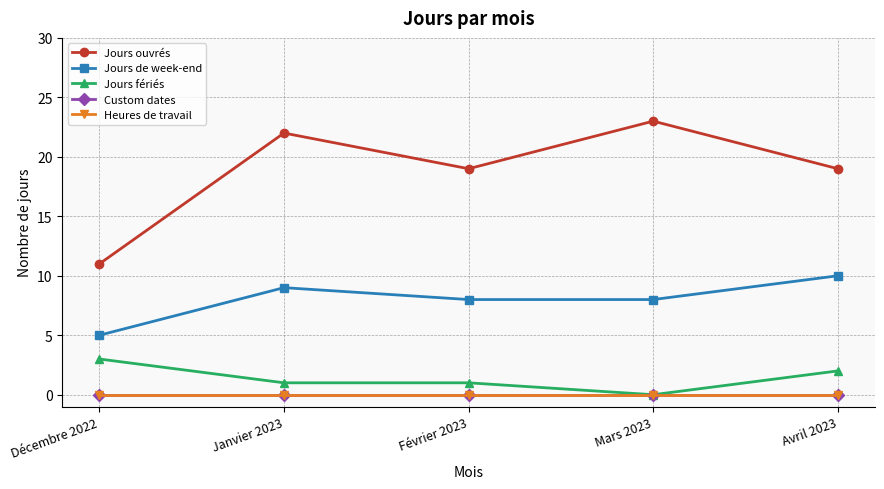

Read the Jours fériés value at Avril 2023.

2